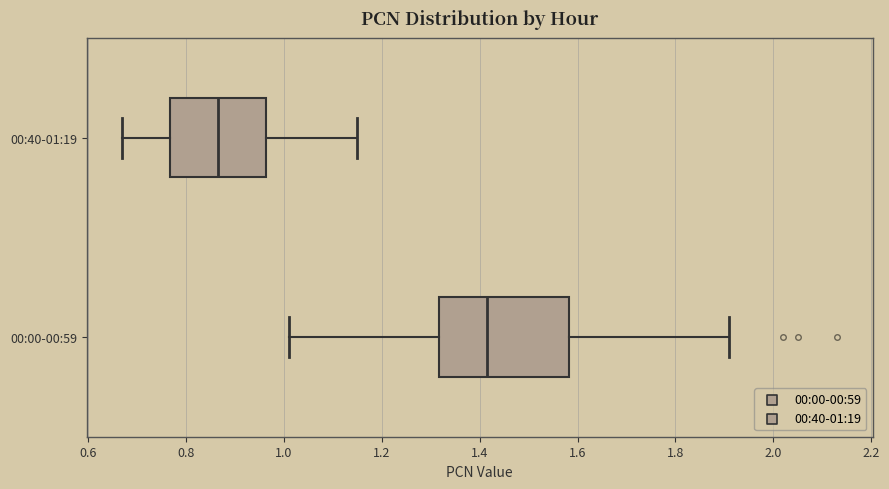

Which box's median line is the furthest to the left?

00:40-01:19